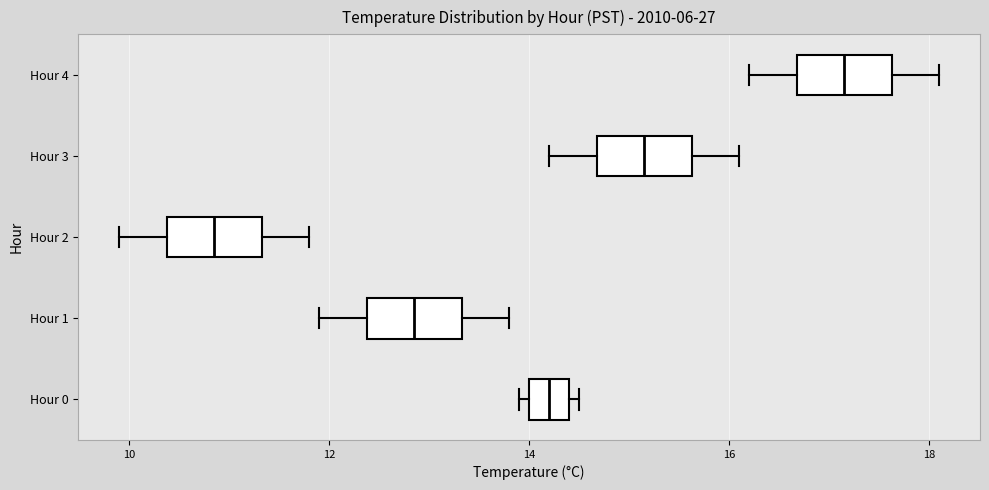

Reading bottom to top, read every box against the x-axis: the position of its median line, the range the box covers, and the ends of its whiskers. The values are not printed on the chart, so give them approximately, as read against the axis.

Hour 0: median 14.2, box 14.0 to 14.4, whiskers 14.0 (just left of the box's left edge) to 14.6
Hour 1: median 12.8, box 12.4 to 13.4, whiskers 12.0 to 13.8
Hour 2: median 10.8, box 10.4 to 11.4, whiskers 10.0 to 11.8
Hour 3: median 15.2, box 14.6 to 15.6, whiskers 14.2 to 16.2
Hour 4: median 17.2, box 16.6 to 17.6, whiskers 16.2 to 18.2